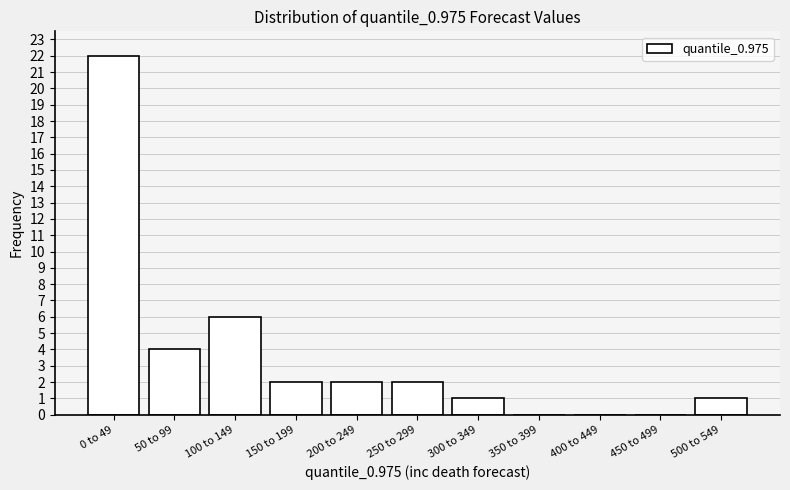

Reading right to left, transcribe all the data shown in this chart.

500 to 549=1	450 to 499=0	400 to 449=0	350 to 399=0	300 to 349=1	250 to 299=2	200 to 249=2	150 to 199=2	100 to 149=6	50 to 99=4	0 to 49=22